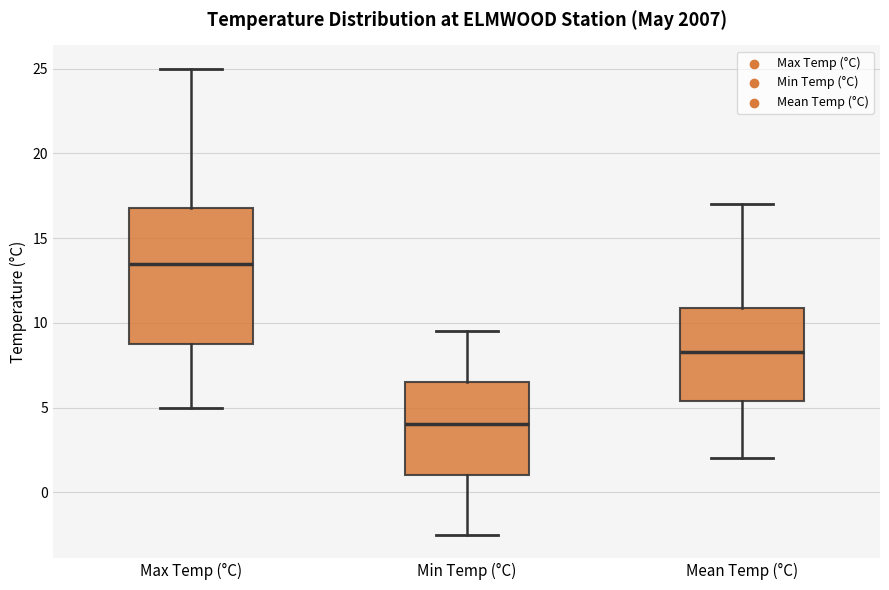

Reading left to right, transcribe this box plot: for each box, give where its median line is, the range the box spans, and where its two whiskers end, as read against the y-axis. The values are not printed on the chart, so give them approximately, as read against the axis.

Max Temp (°C): median 13.5, box 9.0 to 17.0, whiskers 5.0 to 25.0
Min Temp (°C): median 4.0, box 1.0 to 6.5, whiskers -2.5 to 9.5
Mean Temp (°C): median 8.5, box 5.5 to 11.0, whiskers 2.0 to 17.0